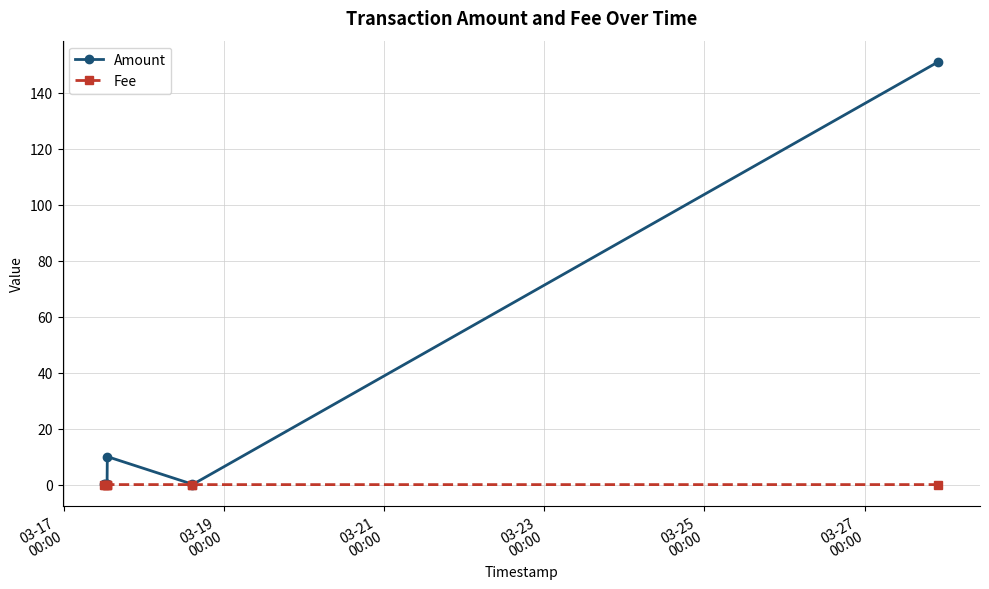

True or false: Fee and Amount cross at least once.

False